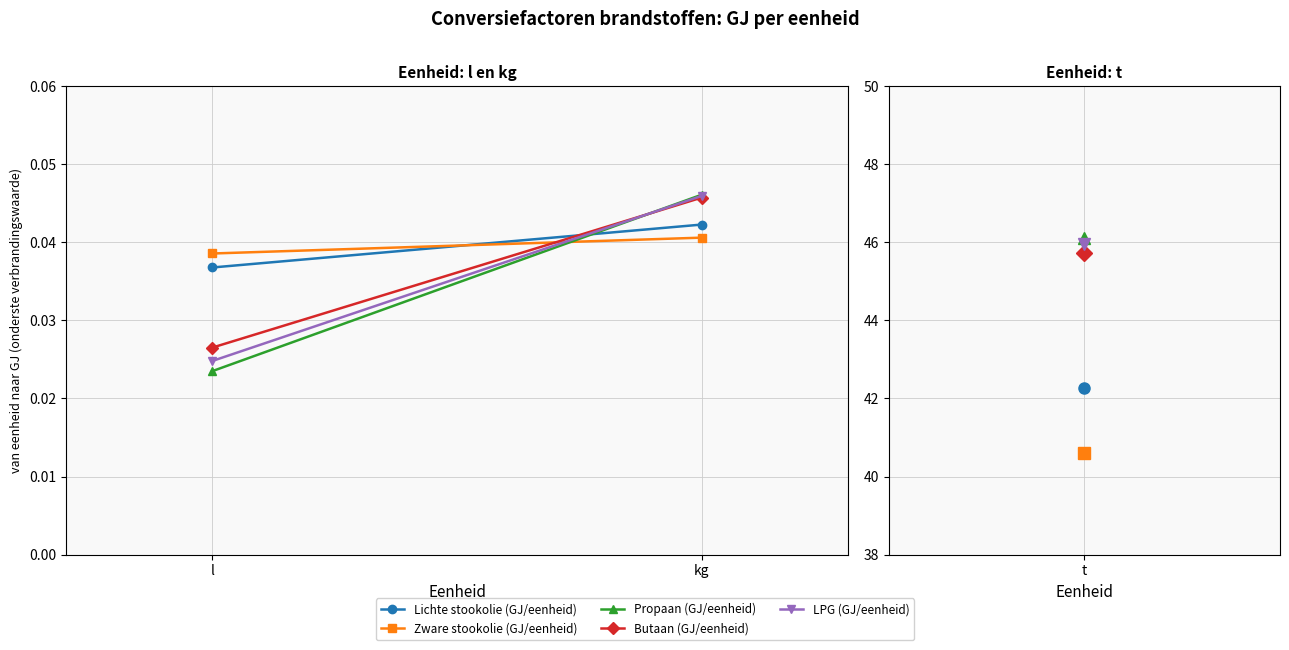

Which series has the largest total across all categories?

Zware stookolie (GJ/eenheid)